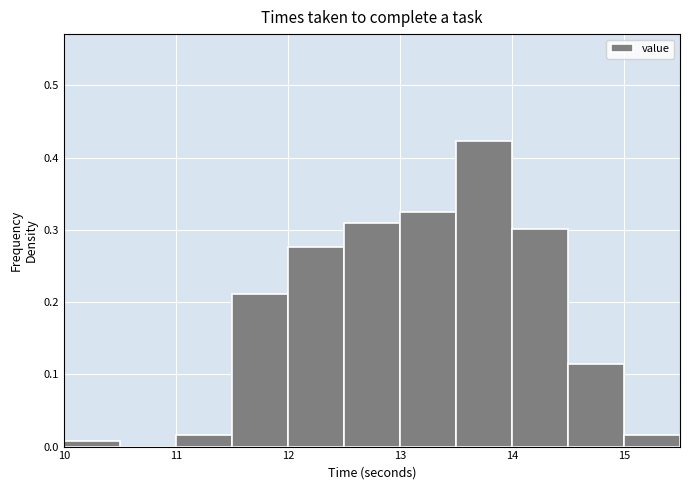

Reading left to right, list every bar in this chart as the range it spans on the x-axis followed by its height. The values are not printed on the chart, so give them approximately, as read against the axis.

10.0 to 10.5: under 0.01
10.5 to 11.0: 0
11.0 to 11.5: 0.02
11.5 to 12.0: 0.21
12.0 to 12.5: 0.28
12.5 to 13.0: 0.31
13.0 to 13.5: 0.33
13.5 to 14.0: 0.42
14.0 to 14.5: 0.30
14.5 to 15.0: 0.11
15.0 to 15.5: 0.02